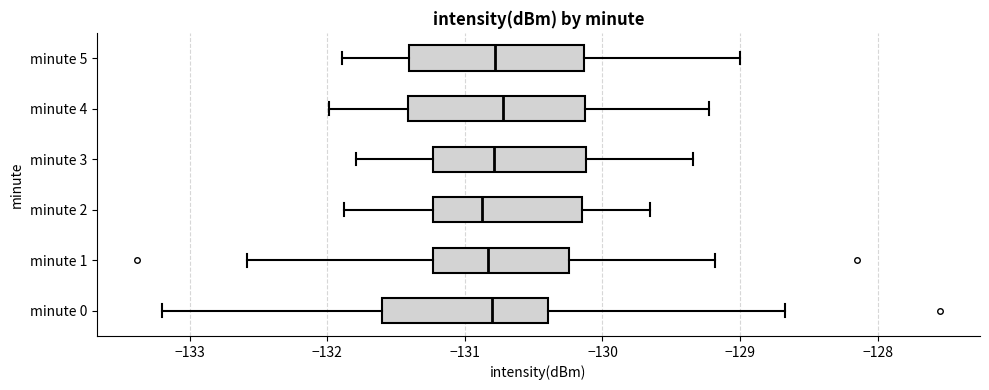

Reading bottom to top, transcribe this box plot: for each box, give where its median line is, the range the box spans, and where its two whiskers end, as read against the x-axis. The values are not printed on the chart, so give them approximately, as read against the axis.

minute 0: median -130.8, box -131.6 to -130.4, whiskers -133.2 to -128.7
minute 1: median -130.8, box -131.2 to -130.2, whiskers -132.6 to -129.2
minute 2: median -130.9, box -131.2 to -130.2, whiskers -131.9 to -129.7
minute 3: median -130.8, box -131.2 to -130.1, whiskers -131.8 to -129.3
minute 4: median -130.7, box -131.4 to -130.1, whiskers -132.0 to -129.2
minute 5: median -130.8, box -131.4 to -130.1, whiskers -131.9 to -129.0